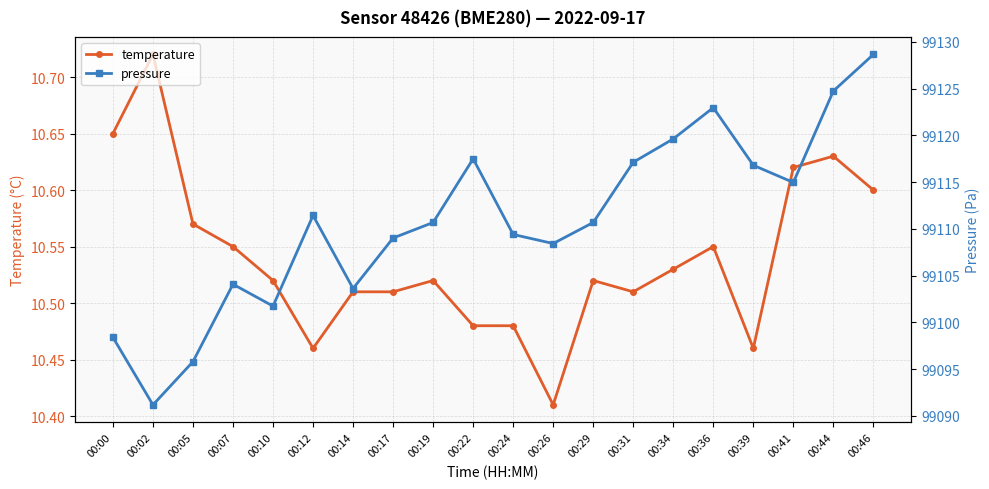

List the labels in order of temperature value, smallest first.

00:26, 00:12, 00:39, 00:22, 00:24, 00:14, 00:17, 00:31, 00:10, 00:19, 00:29, 00:34, 00:07, 00:36, 00:05, 00:46, 00:41, 00:44, 00:00, 00:02